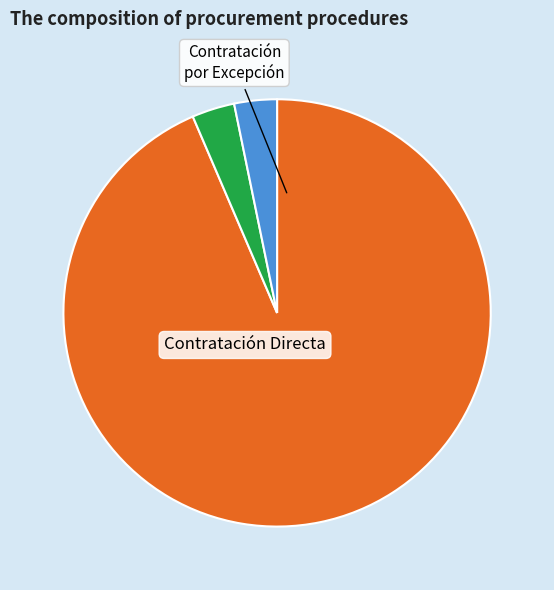

Is there a majority slice in this chart?

Yes